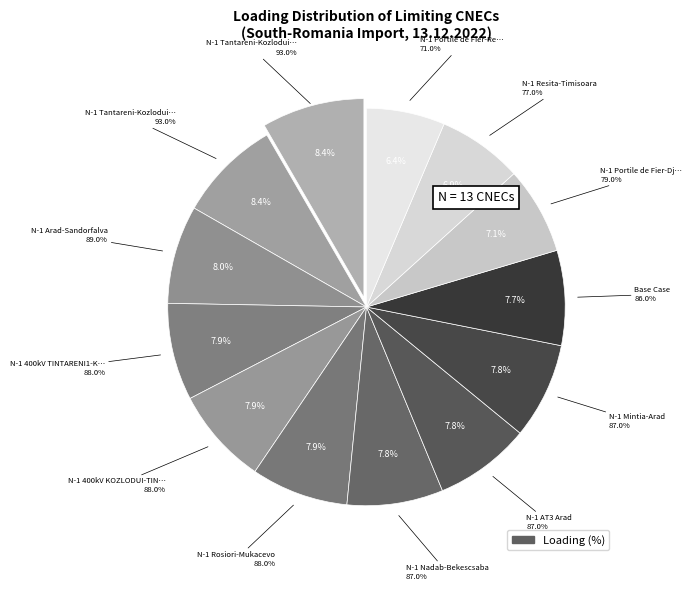

What is the largest slice in the pie chart?

N-1 Tantareni-Kozlodui 1